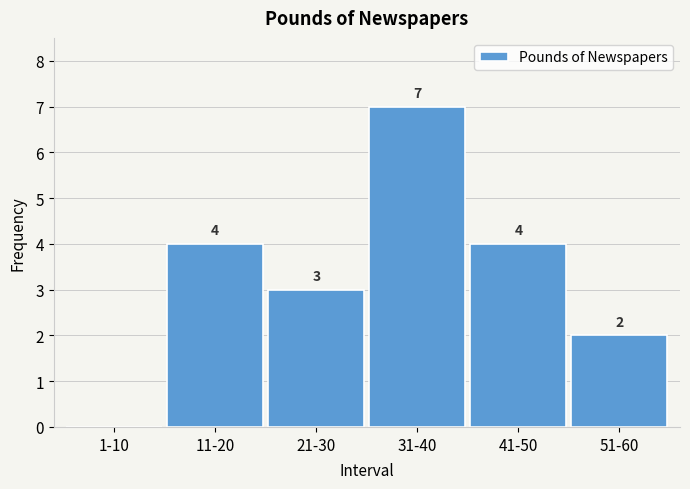

Reading right to left, list all the values displayed in this chart.

51-60=2	41-50=4	31-40=7	21-30=3	11-20=4	1-10=0